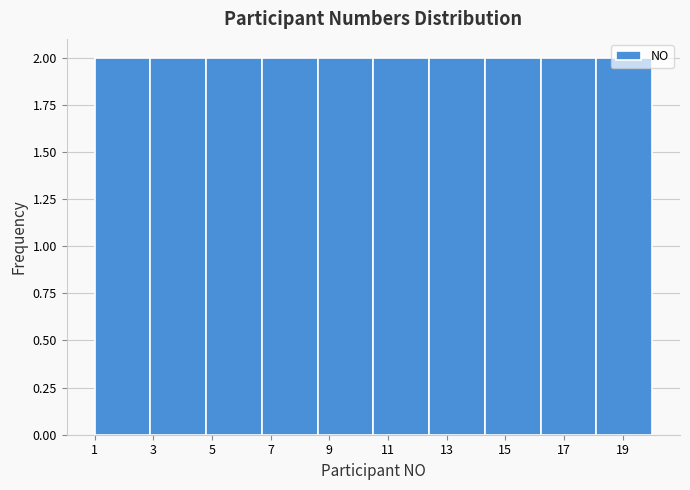

What is the height of the bar covering 1.0 to 2.9 on the x-axis? Neither the bar edges nor the heights are printed on the chart, so give them approximately, as read against the axes.

2